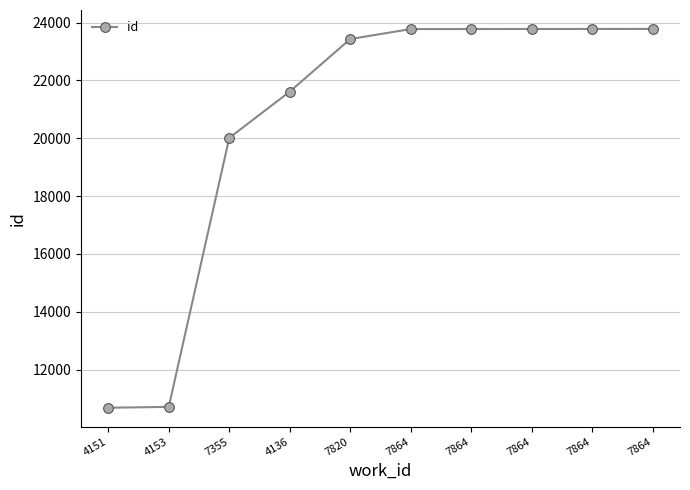

What value does the data have at 7864, to the nearest 10?

23780